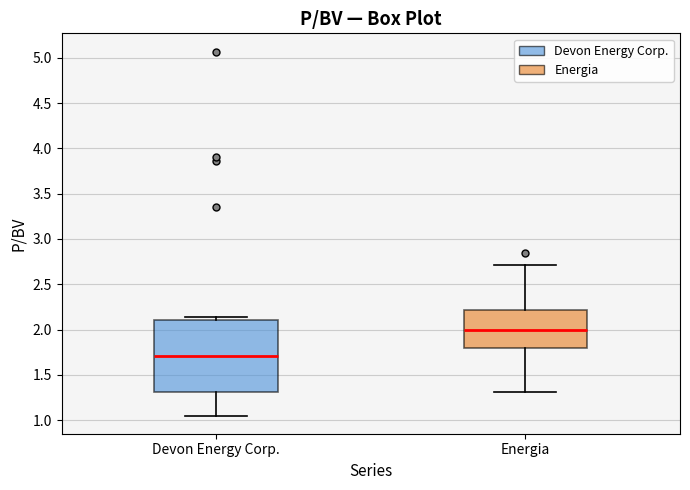

Which box has the highest median line?

Energia